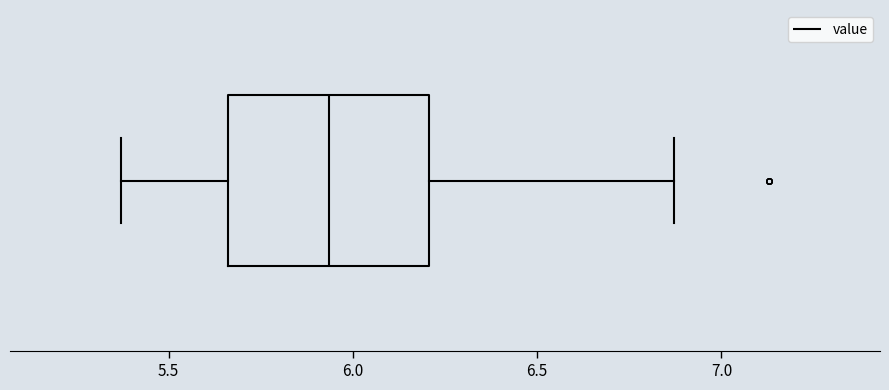

Read this box plot against the x-axis: the position of the median line, the range covered by the box, and the ends of both whiskers. The values are not printed on the chart, so give them approximately, as read against the axis.

median 5.95, box 5.65 to 6.20, whiskers 5.35 to 6.85